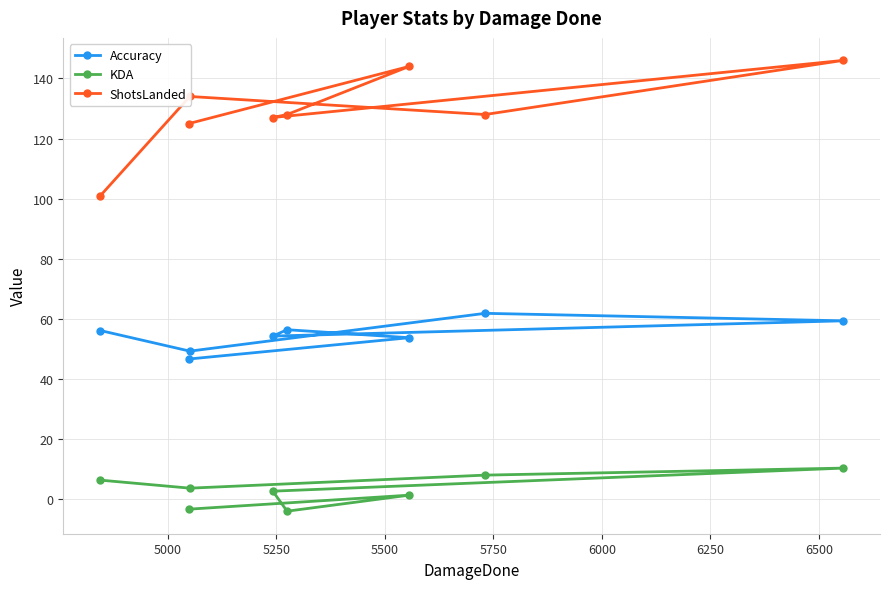

What is the value of the ShotsLanded point at the 1st from the left?

101.0